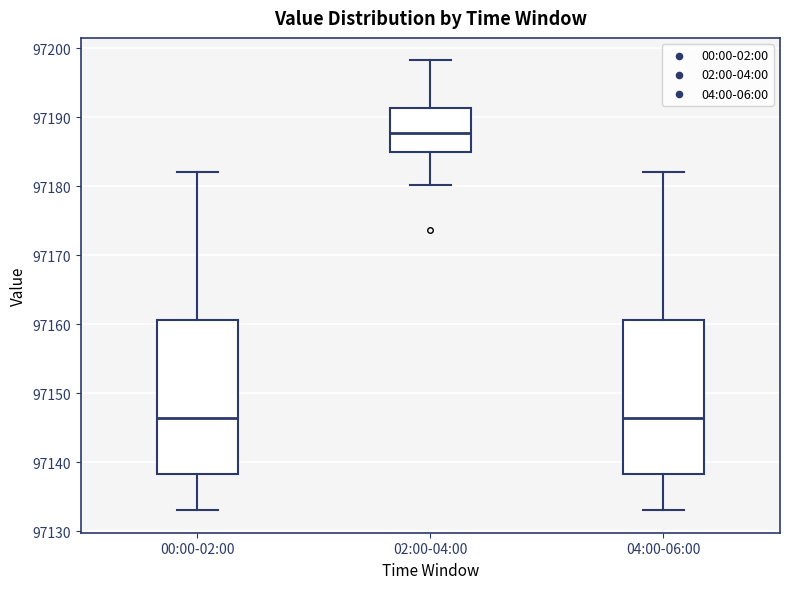

Reading left to right, read every box against the y-axis: the position of its median line, the range the box covers, and the ends of its whiskers. The values are not printed on the chart, so give them approximately, as read against the axis.

00:00-02:00: median 97146, box 97138 to 97161, whiskers 97133 to 97182
02:00-04:00: median 97188, box 97185 to 97191, whiskers 97180 to 97198
04:00-06:00: median 97146, box 97138 to 97161, whiskers 97133 to 97182